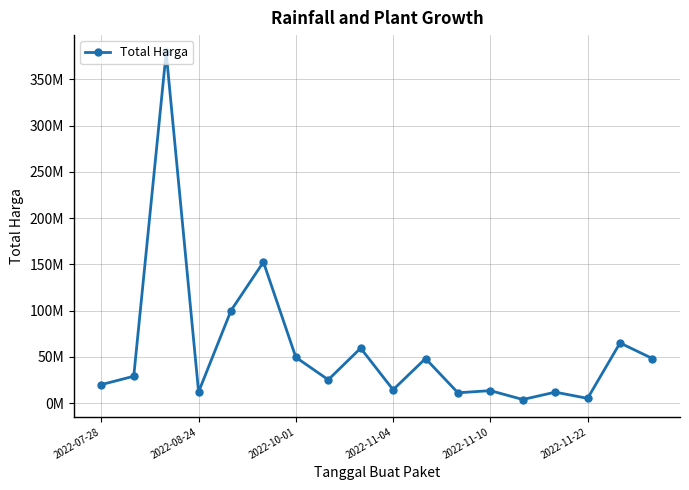

What is the value of the 17th point from the left?

65000000